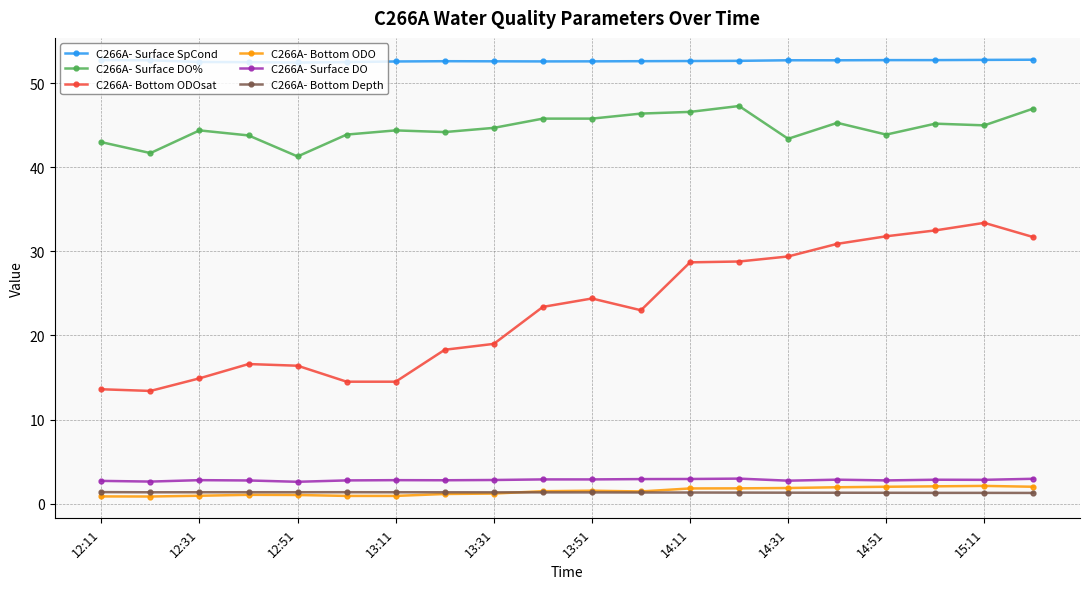

What is the maximum value for C266A- Surface DO?

3.0